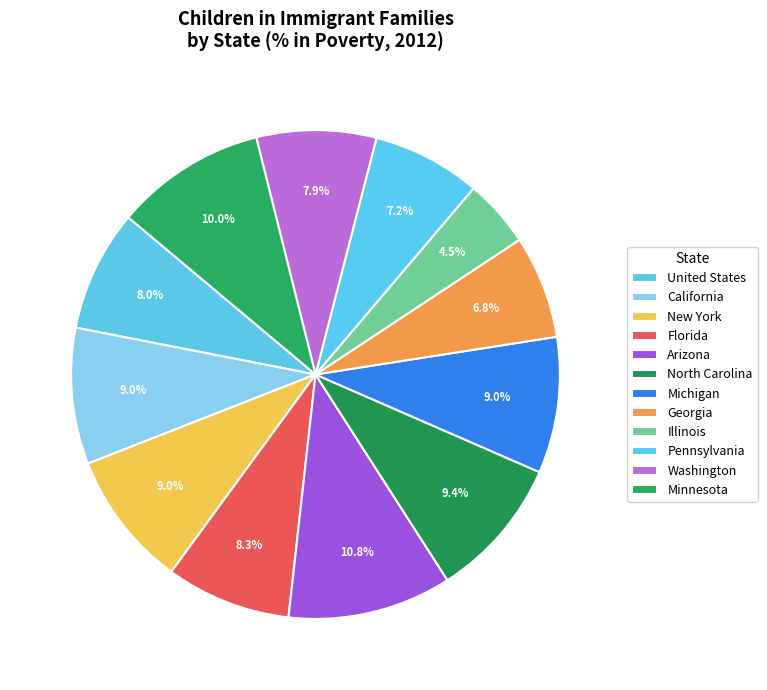

Is Washington the majority of the pie?

No